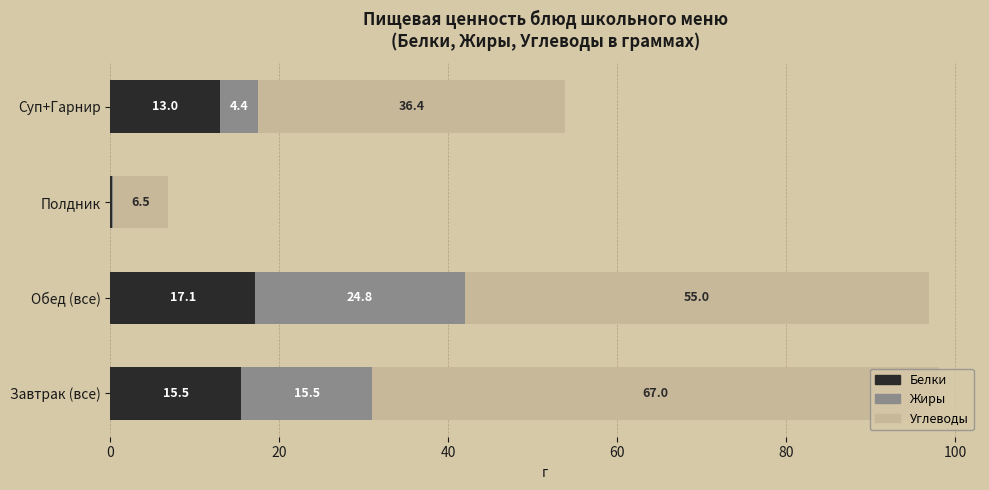

True or false: Белки has a value of 17.1 at Обед (все).

True